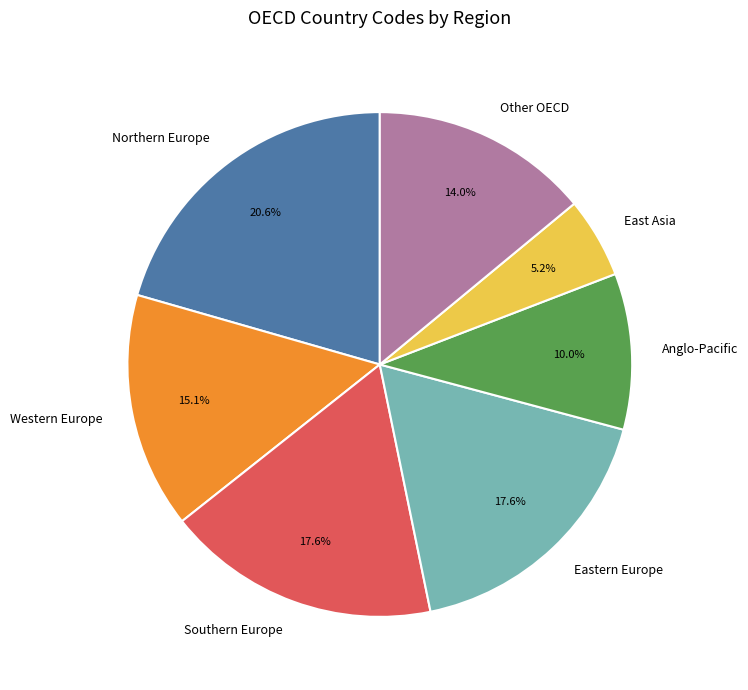

Count the number of slices in the pie.

7